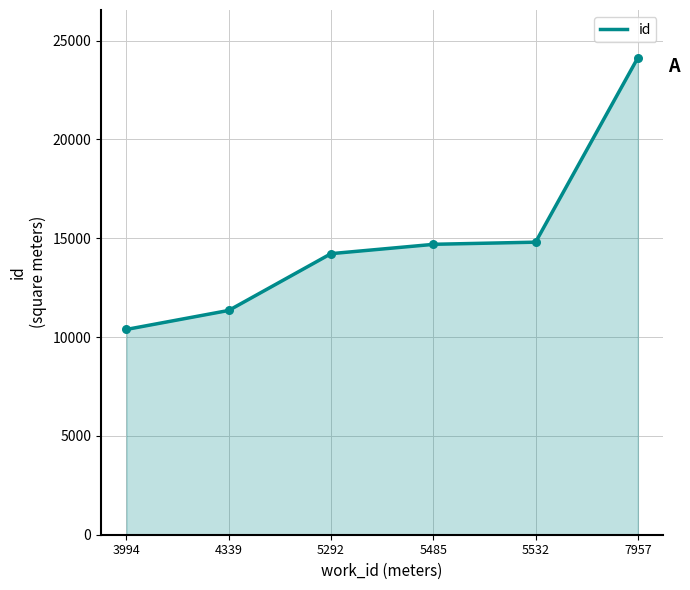

What is the ratio of the value at 3994 to the value at 7957?

0.4